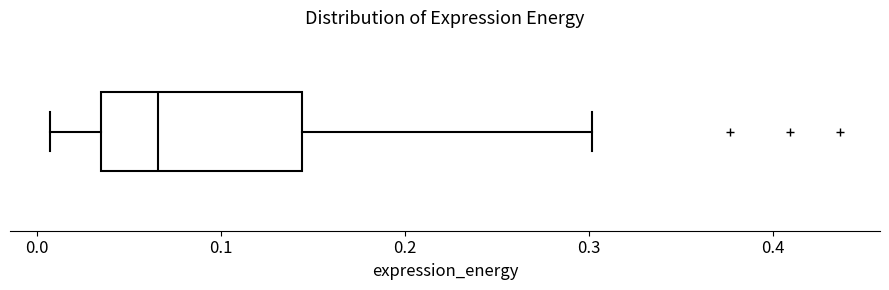

Where does the left whisker of the box end on the x-axis? The values are not printed on the chart, so give them approximately, as read against the axis.

0.01